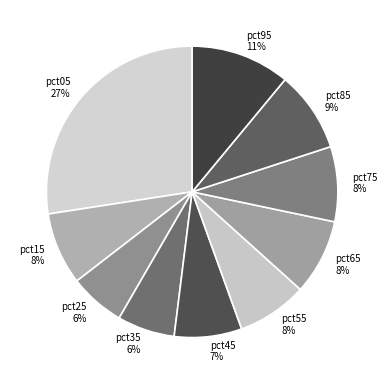

Does pct15 represent more than half of the total?

No